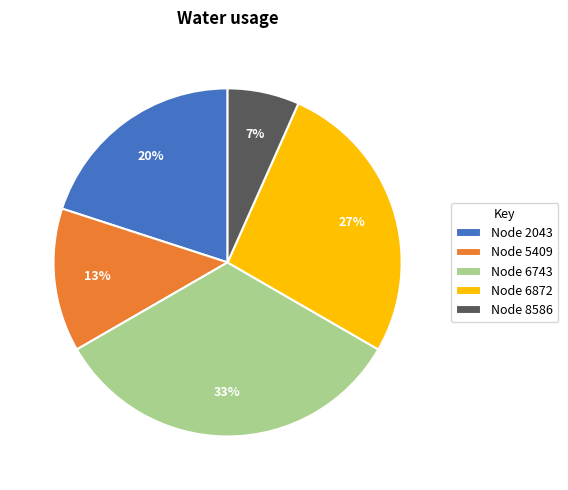

To the nearest percent, what is the average slice percentage?

20%